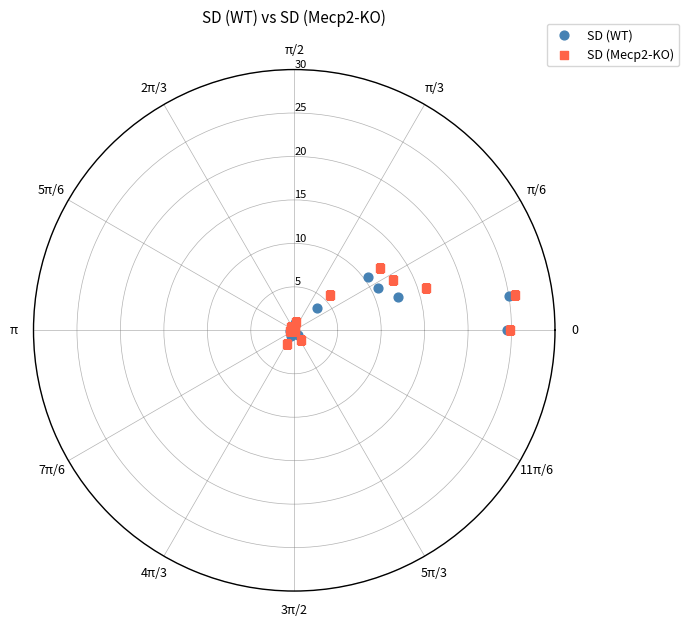

What are all the series names shown in the legend?

SD (WT), SD (Mecp2-KO)